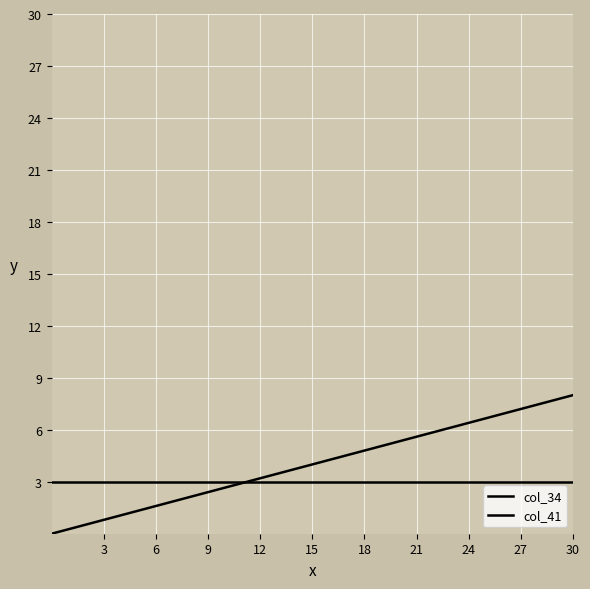

Does the chart have visible grid lines?

Yes